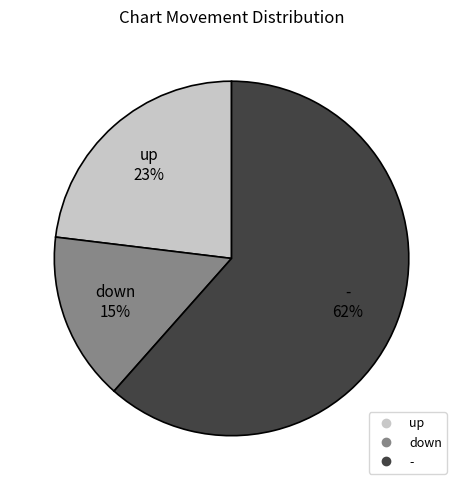

Between up and -, which is larger?

-